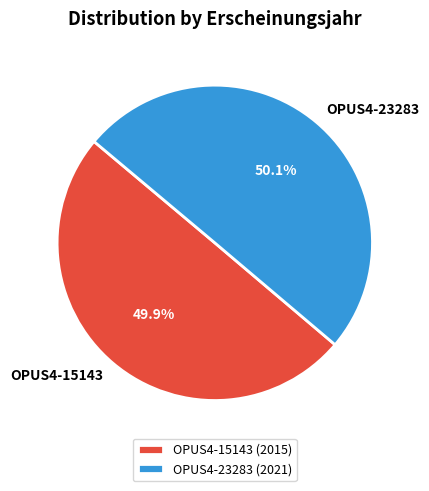

To the nearest percent, what is the combined percentage of OPUS4-15143 and OPUS4-23283?

100%